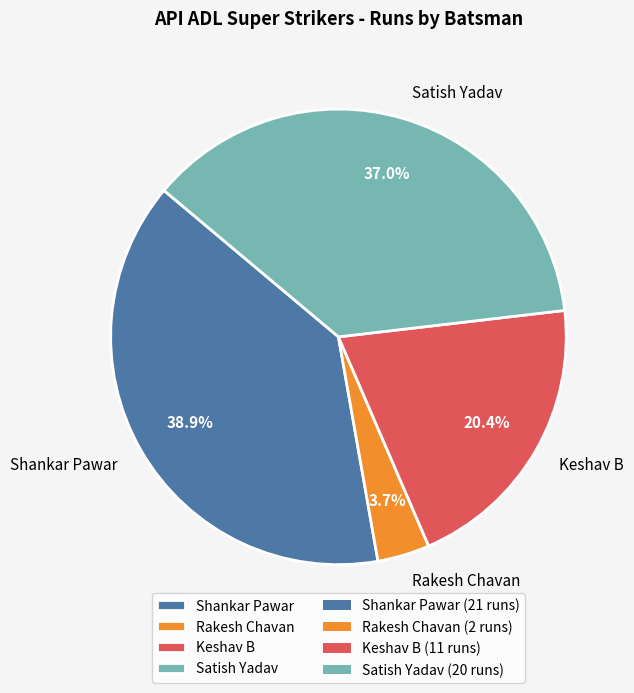

Between Rakesh Chavan and Satish Yadav, which is larger?

Satish Yadav